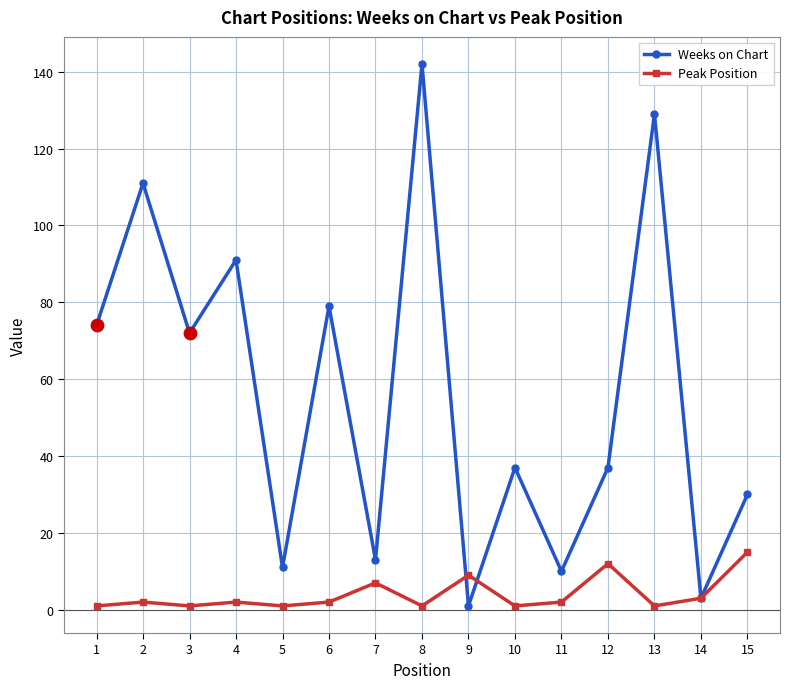

At which category is the sum across all series the highest?

8